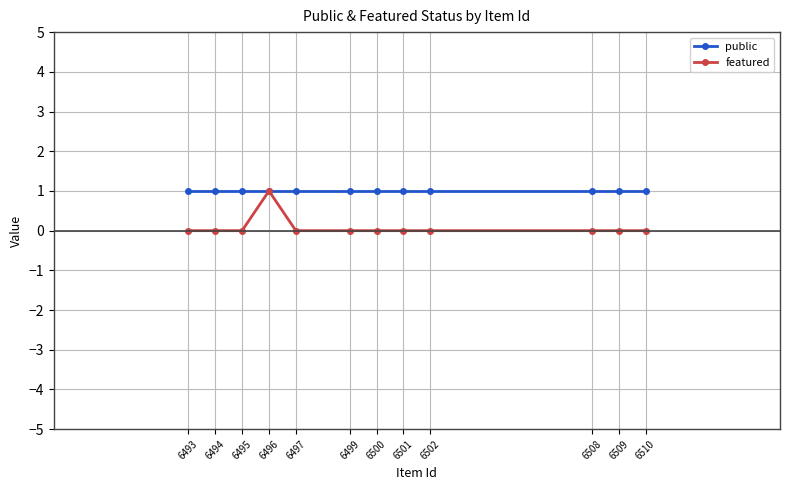

Which series has the largest range (max minus min)?

featured